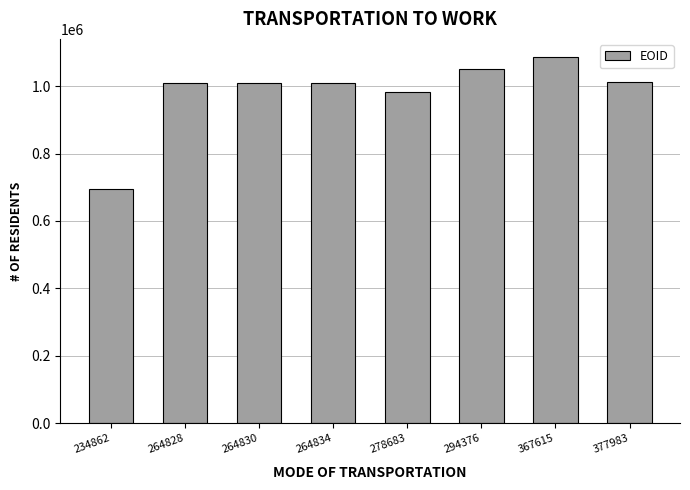

How many series are shown in this chart?

1